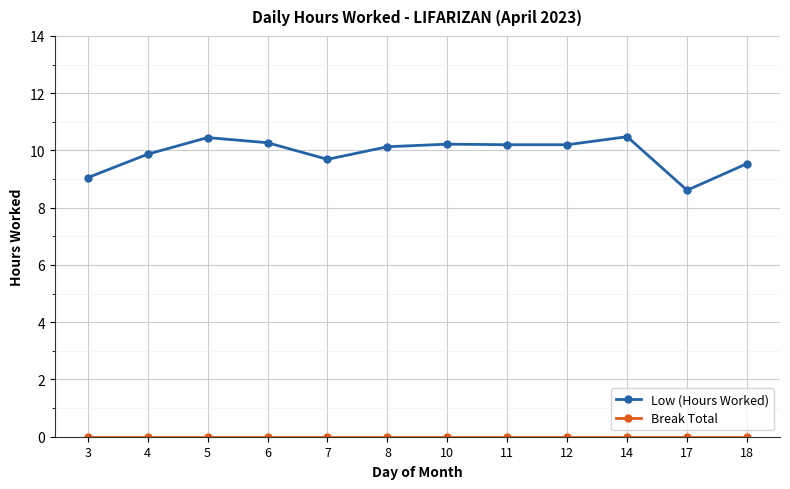

The value of Low (Hours Worked) at 7 is 3.9. True or false?

False